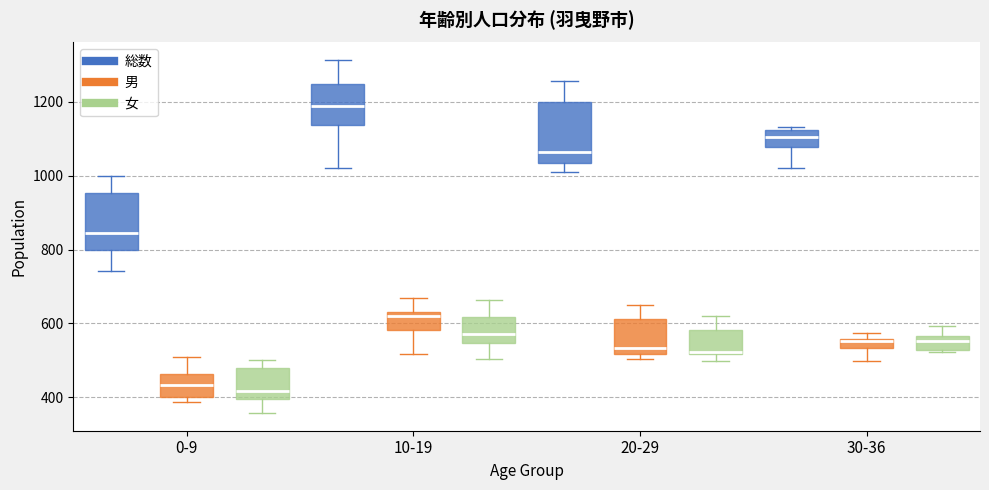

Which box's median line is the highest?

10-19 (総数)